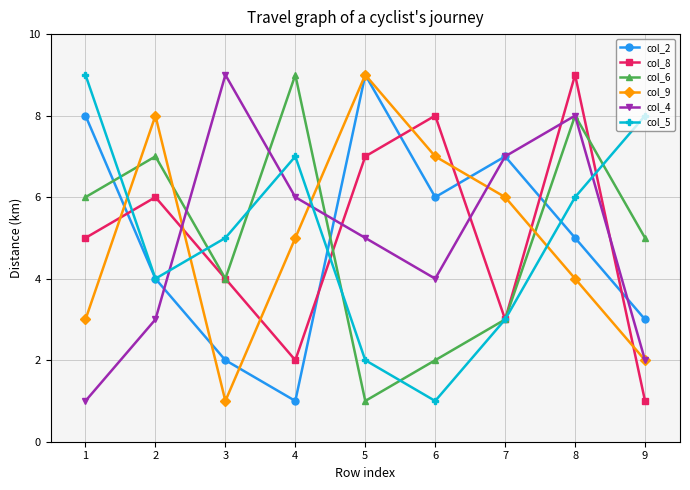

True or false: col_5 and col_9 cross at least once.

True